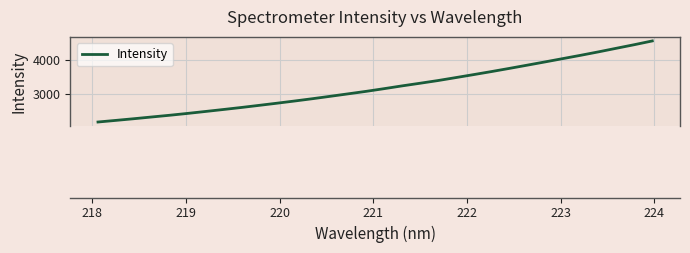

What is the difference between the second highest and minimum values?

2245.8